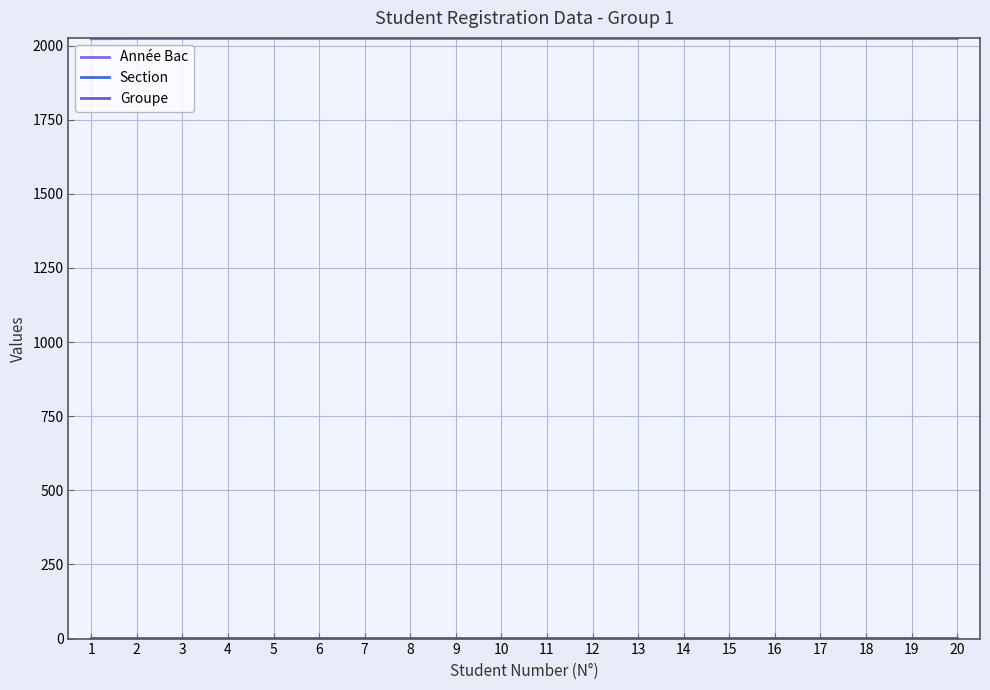

Does the chart have visible grid lines?

Yes